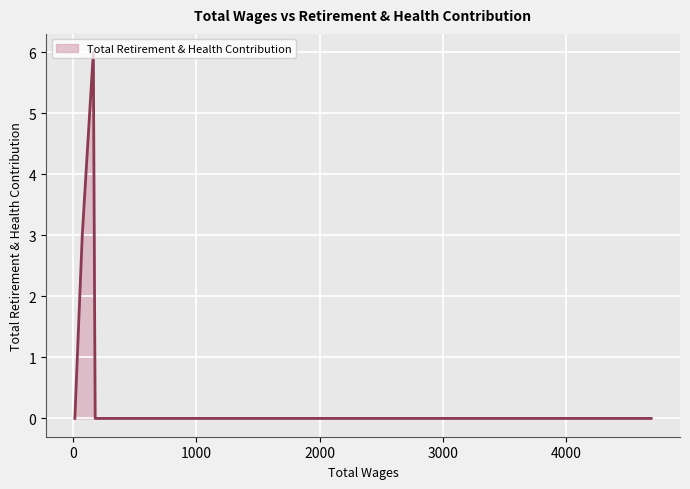

How many interior local peaks (higher than both neighbors) does the data have?

1